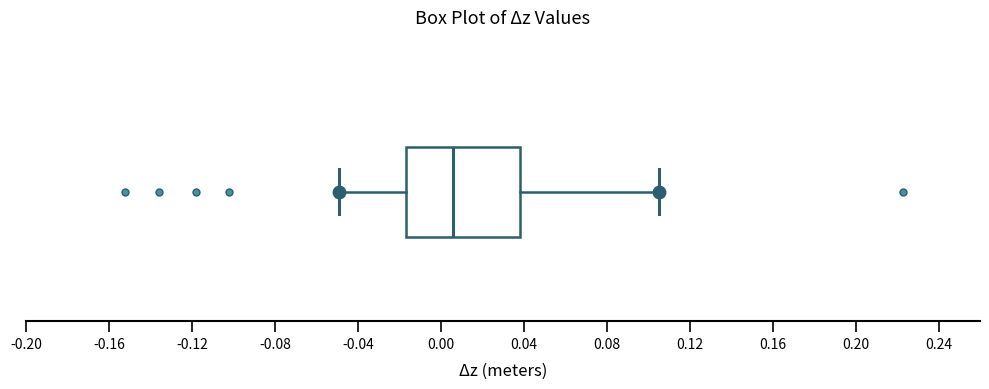

Where does the right whisker of the box end on the x-axis? The values are not printed on the chart, so give them approximately, as read against the axis.

0.105